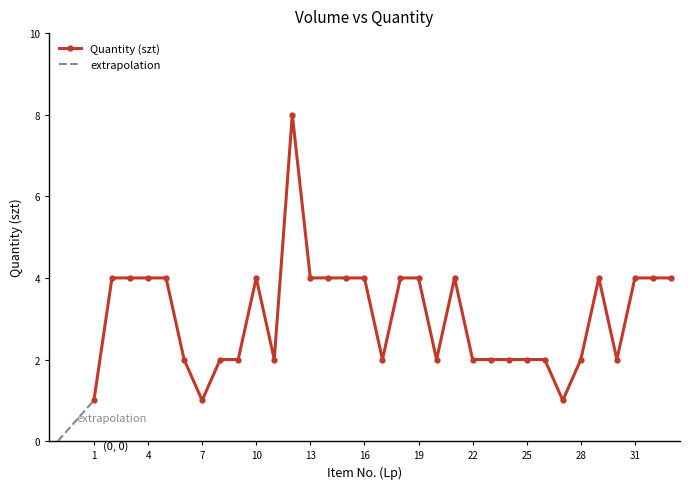

What is the difference between the values at 20 and 15?

2